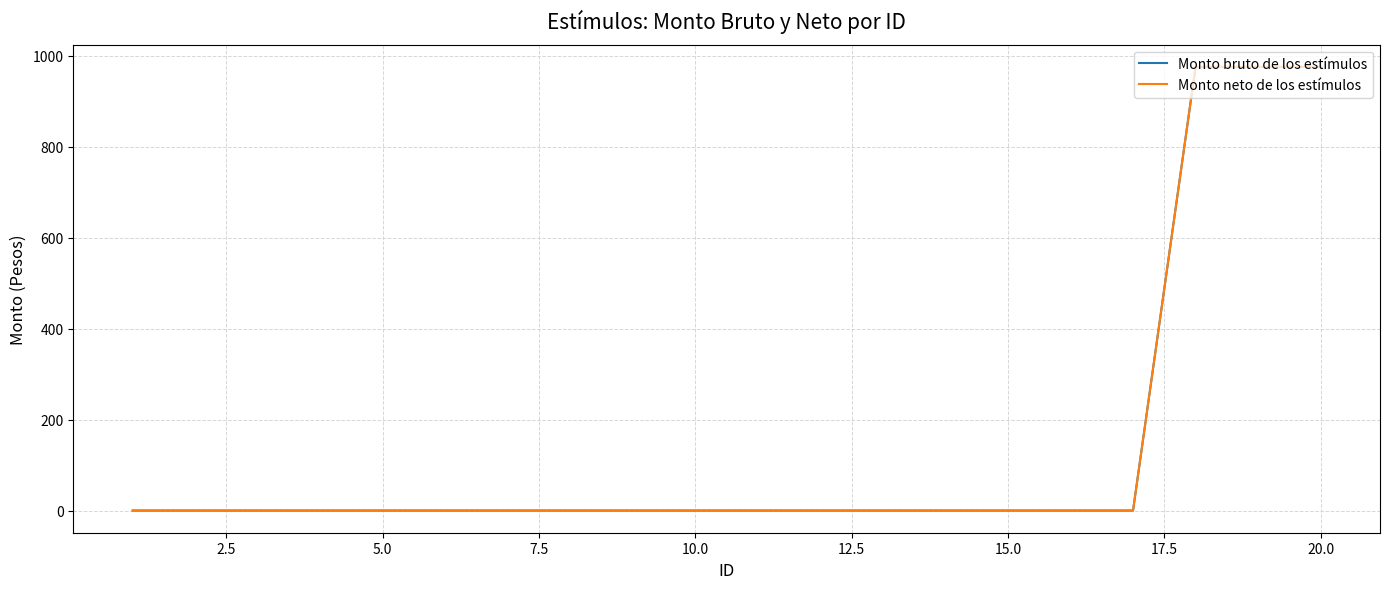

Is this an area chart (filled region under the line)?

No